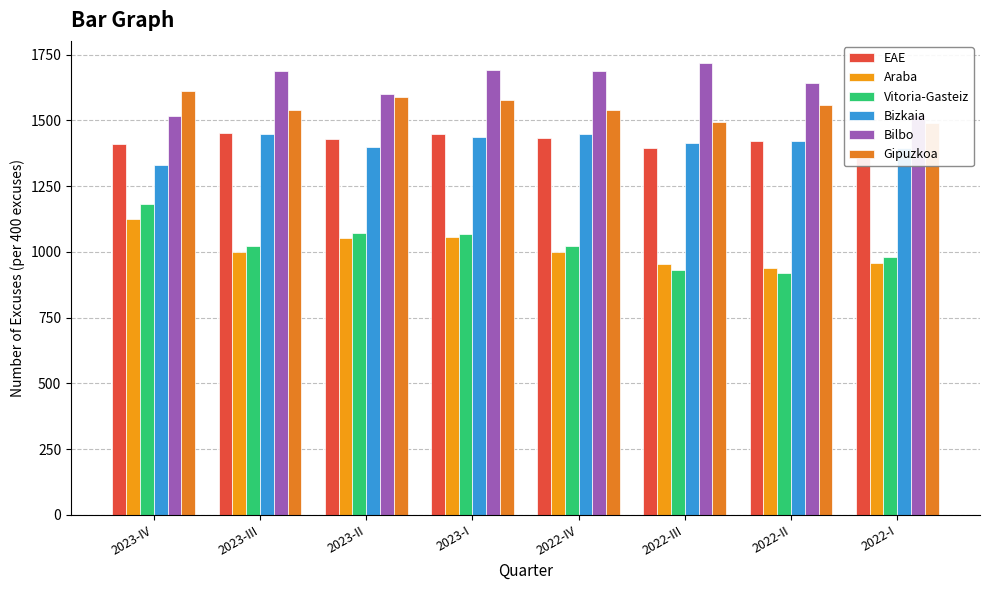

What is the average value of the Araba series?

1011.0